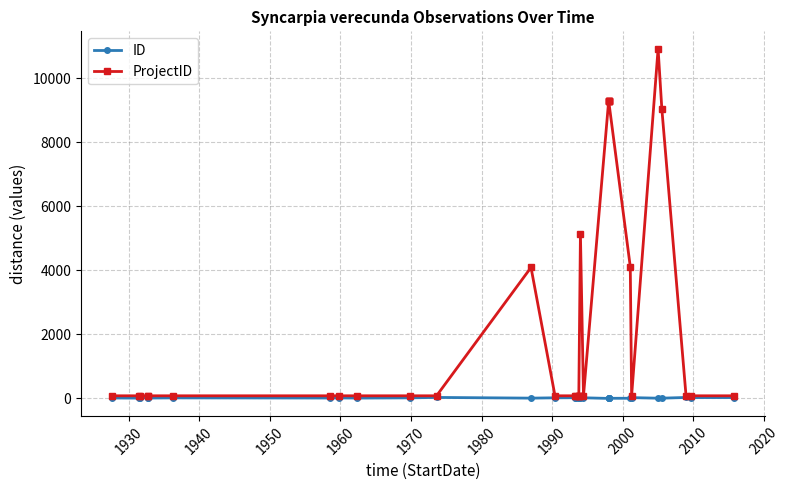

What is the average value of the ID series?

16